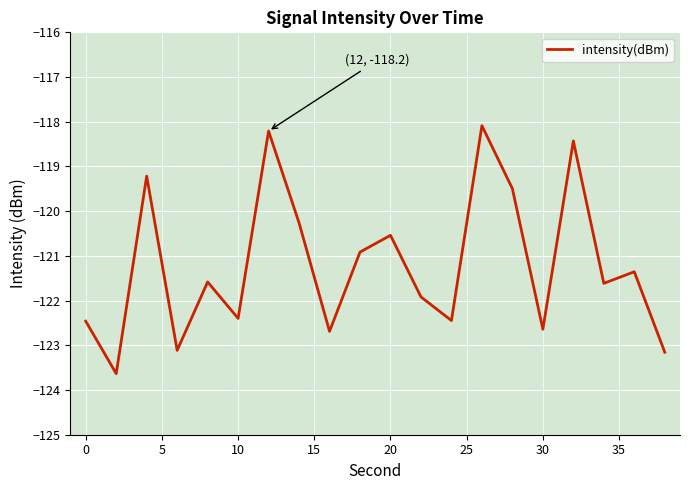

Does the chart display data point markers on the line(s)?

No